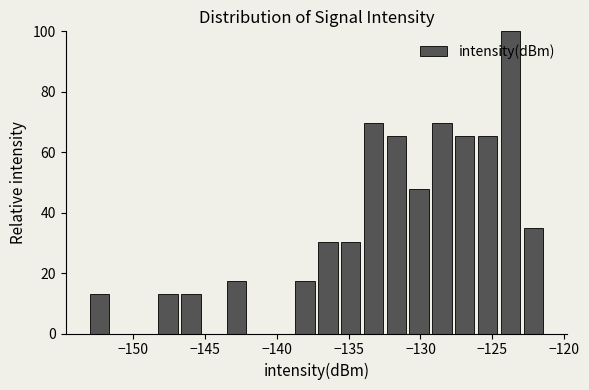

Read against the x-axis, roughly where is the centre of the tallest bar?

-123.5